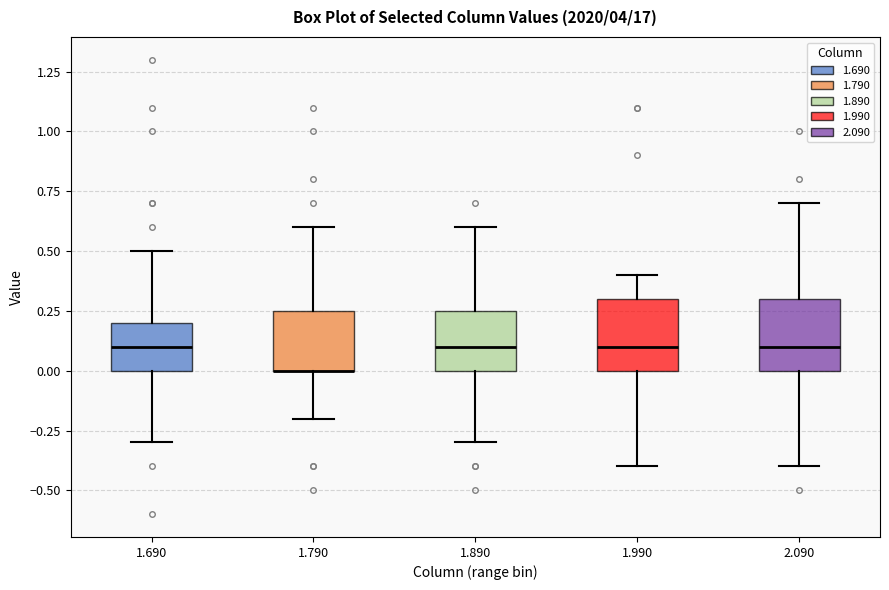

Where does the lower whisker of the box at x = 1.890 end on the y-axis? The values are not printed on the chart, so give them approximately, as read against the axis.

-0.30